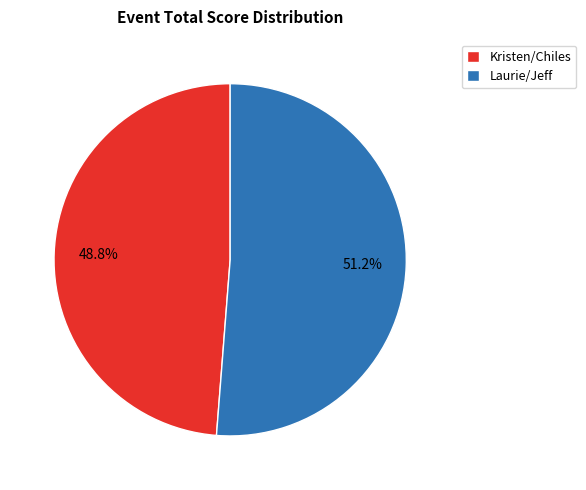

True or false: Kristen/Chiles accounts for 49% of the total.

True